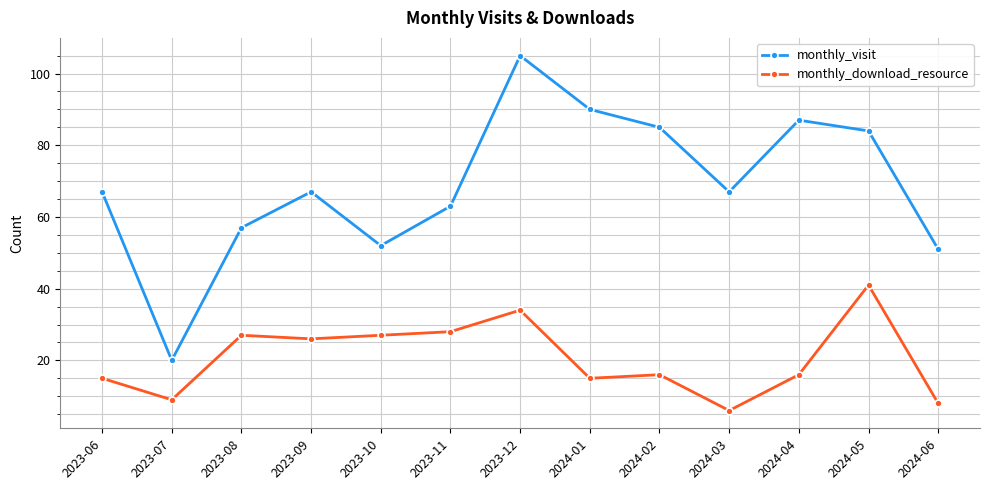

What is the label of the 3rd point from the left?

2023-08